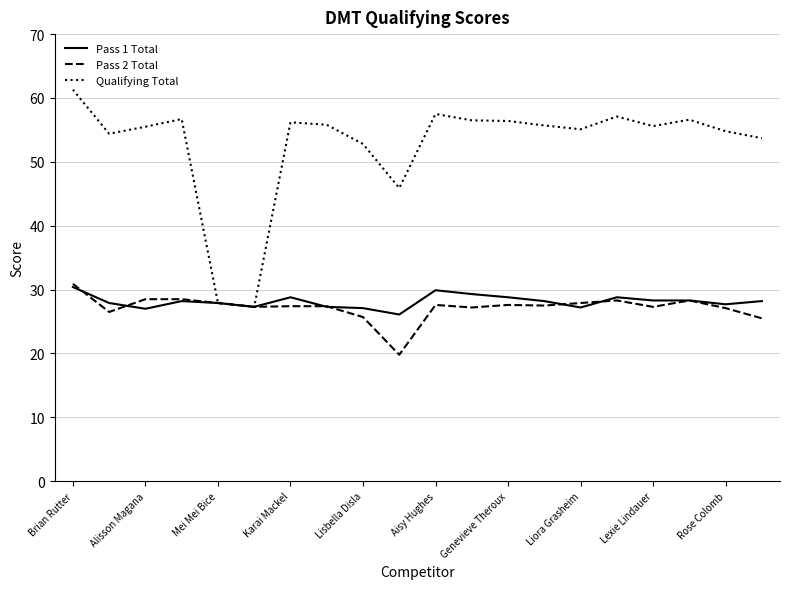

What is the minimum value shown in the chart?

19.8